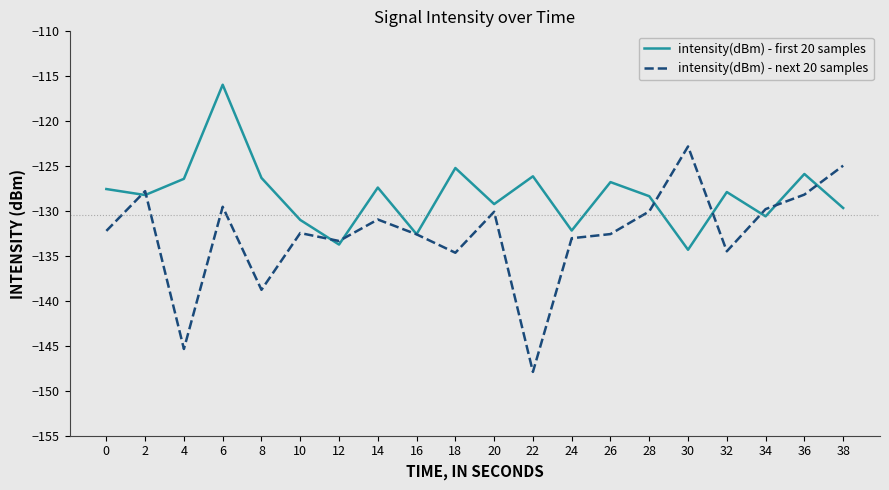

Rank the series by their average value, from lowest to highest.

intensity(dBm) - next 20 samples, intensity(dBm) - first 20 samples